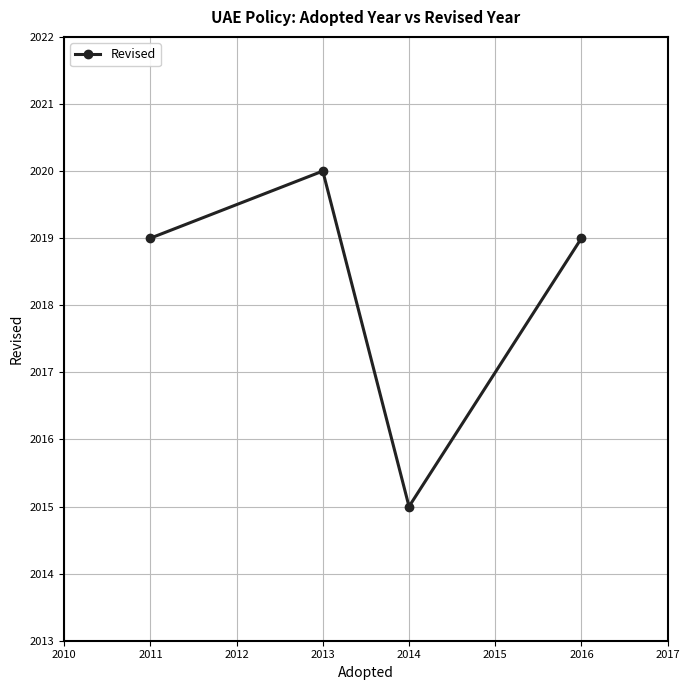

What is the value of the 3rd point from the left?

2015